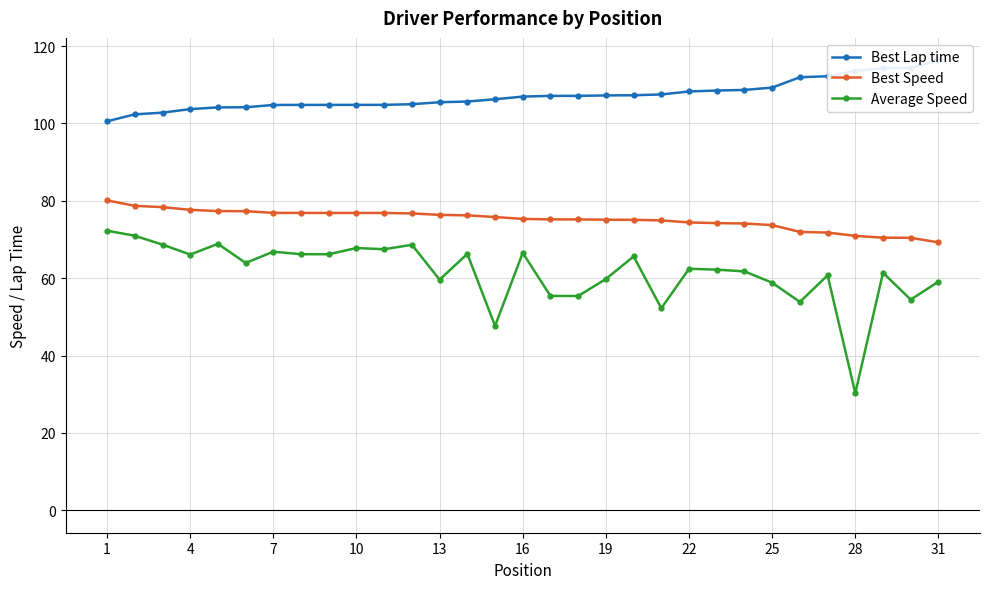

What is the difference between the second highest and minimum values in the Best Lap time series?

13.8